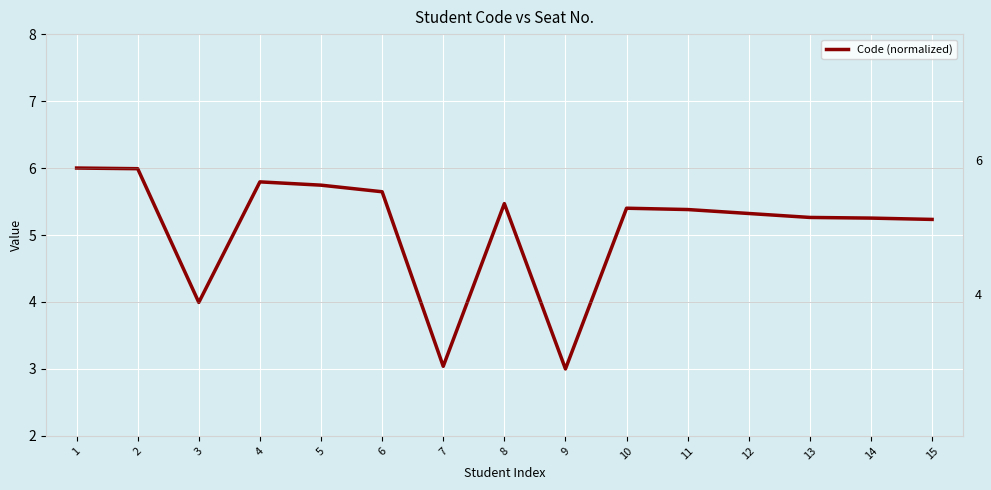

What is the ratio of the value at 7 to the value at 1?

0.5